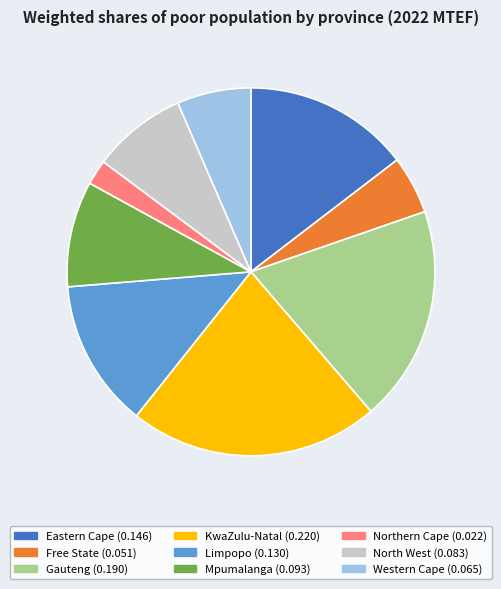

True or false: Free State accounts for 1% of the total.

False